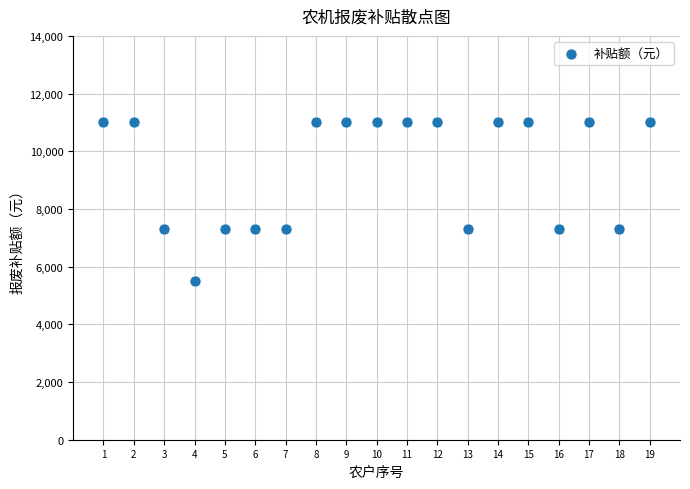

What is the range of Y values (max minus min)?

5500